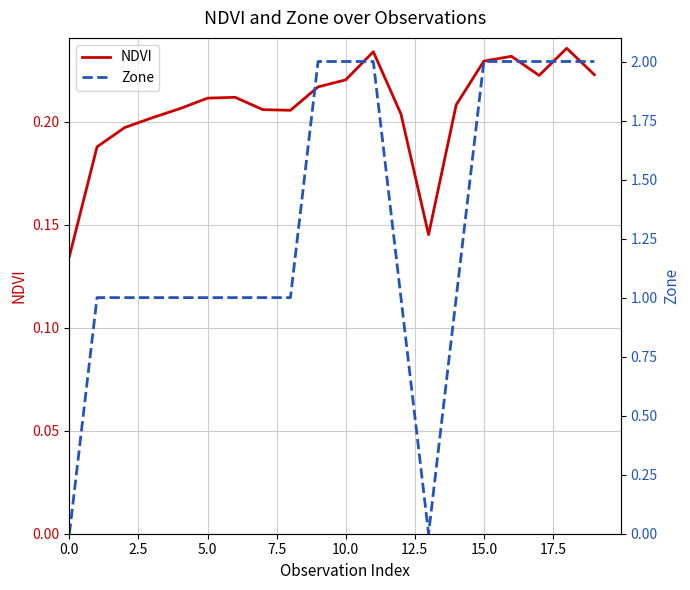

Reading right to left, what are all the values shown in this chart?

NDVI: 0.2	0.2	0.2	0.2	0.2	0.2	0.1	0.2	0.2	0.2	0.2	0.2	0.2	0.2	0.2	0.2	0.2	0.2	0.2	0.1
Zone: 2.0	2.0	2.0	2.0	2.0	1.0	0.0	1.0	2.0	2.0	2.0	1.0	1.0	1.0	1.0	1.0	1.0	1.0	1.0	0.0